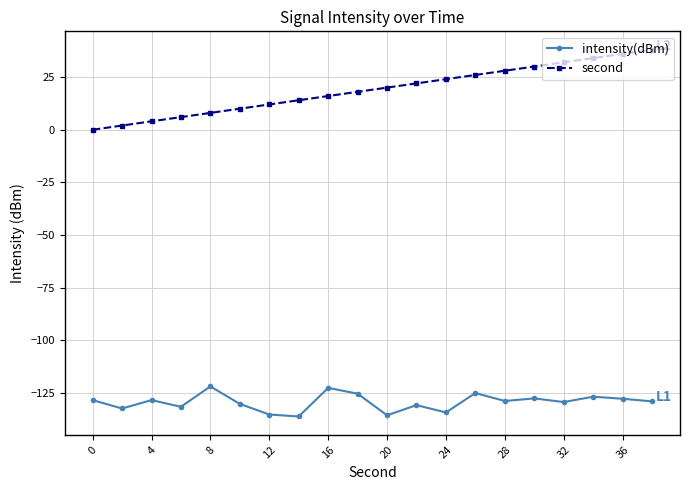

True or false: intensity(dBm) and second intersect in this chart.

False